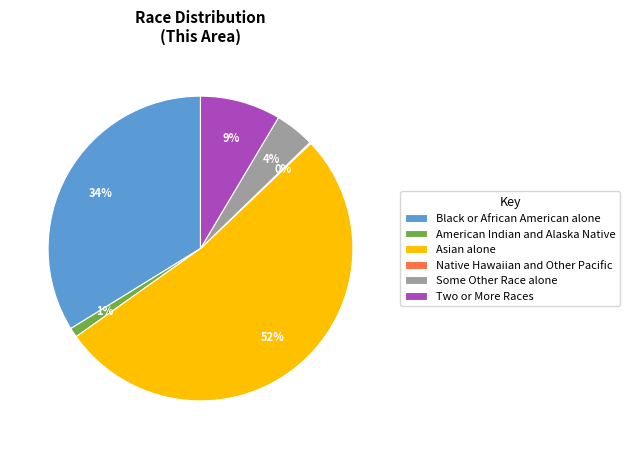

Between Black or African American alone and Some Other Race alone, which is larger?

Black or African American alone